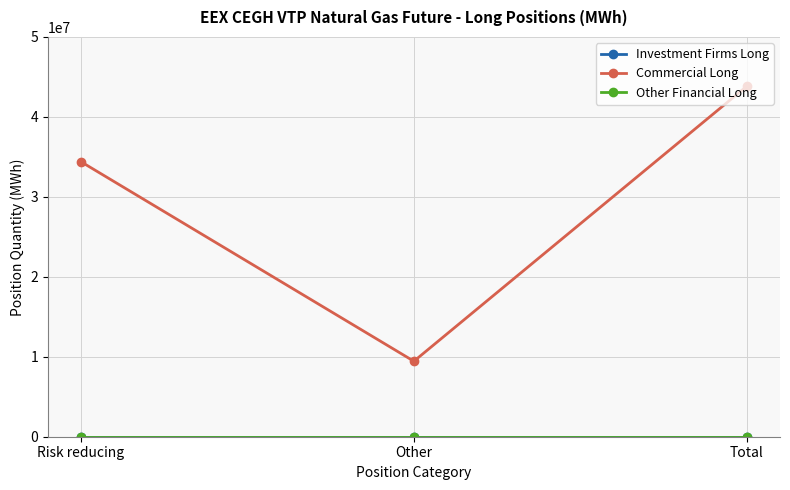

Does the chart have visible grid lines?

Yes